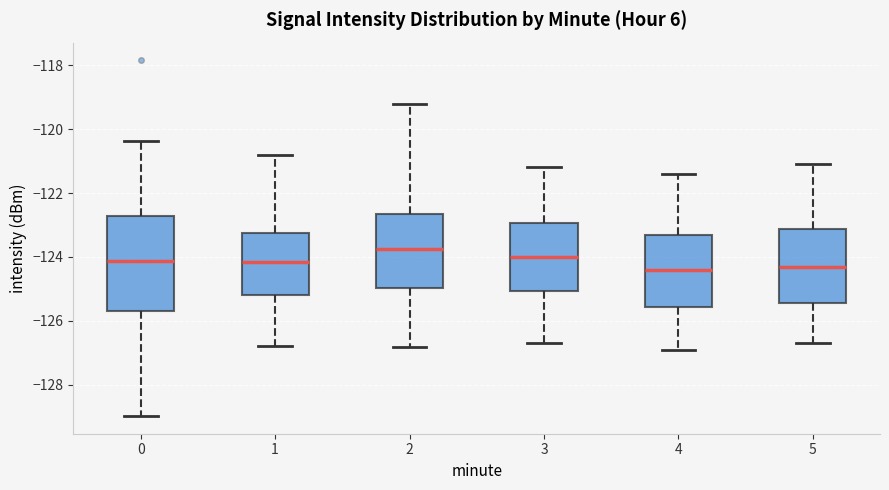

Where is the upper edge of the box at x = 1 on the y-axis? The values are not printed on the chart, so give them approximately, as read against the axis.

-123.2